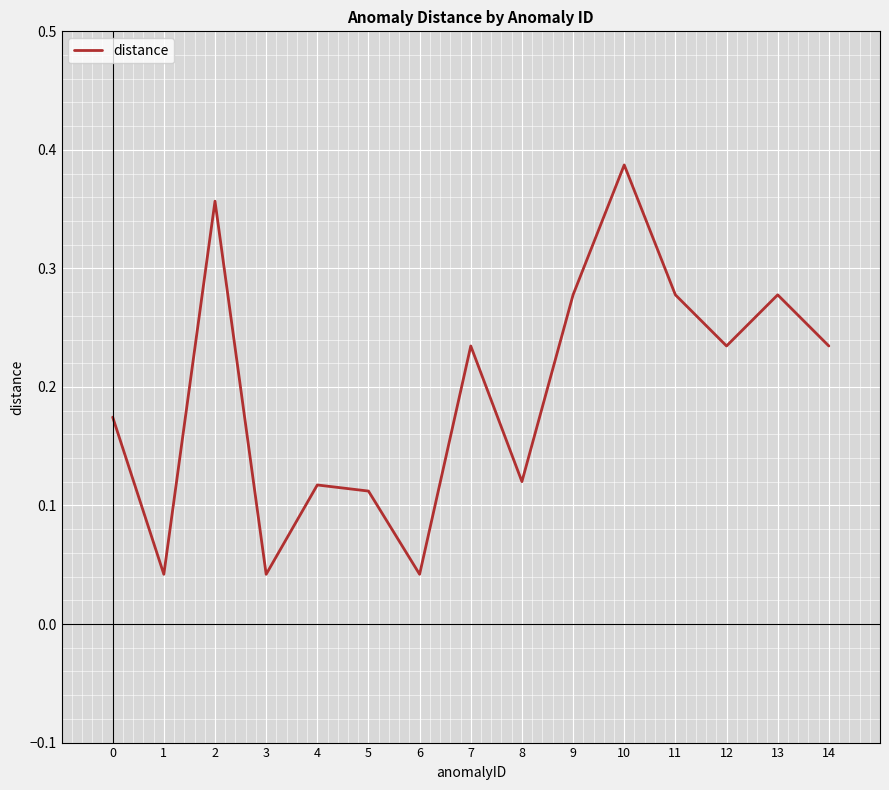

At which category does the chart reach its peak across all series?

10